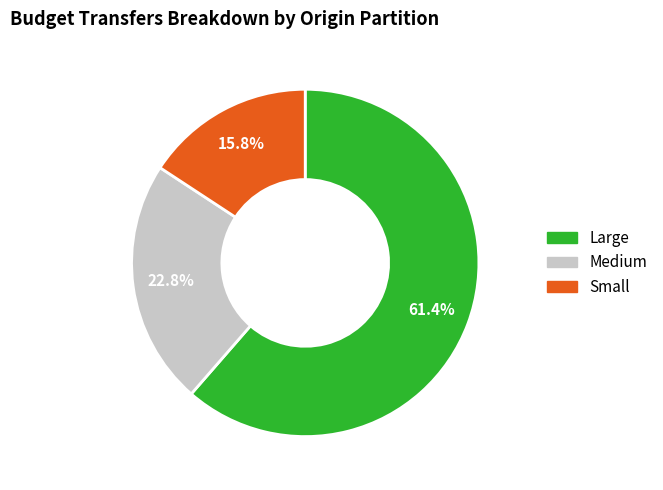

How many segments does this pie chart have?

3